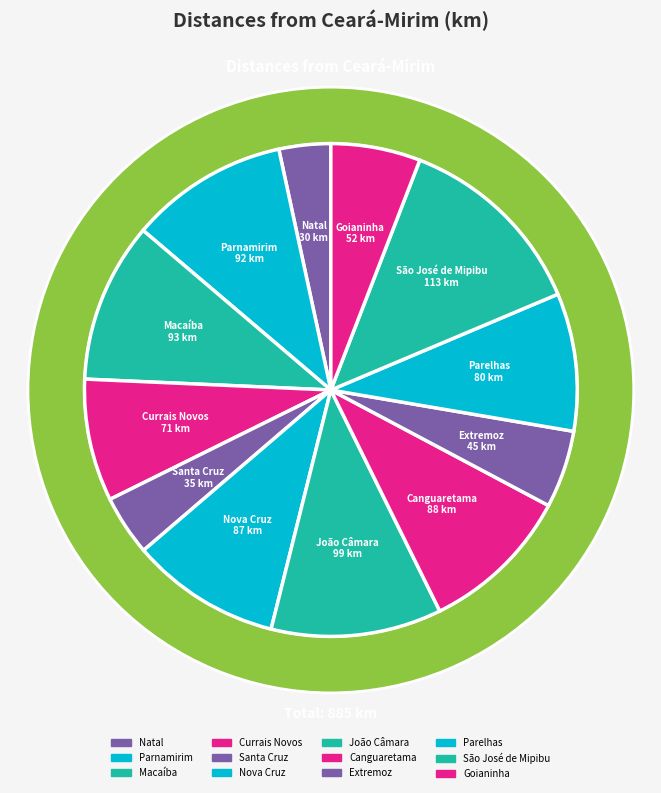

Does Parnamirim account for over 50% of the chart?

No